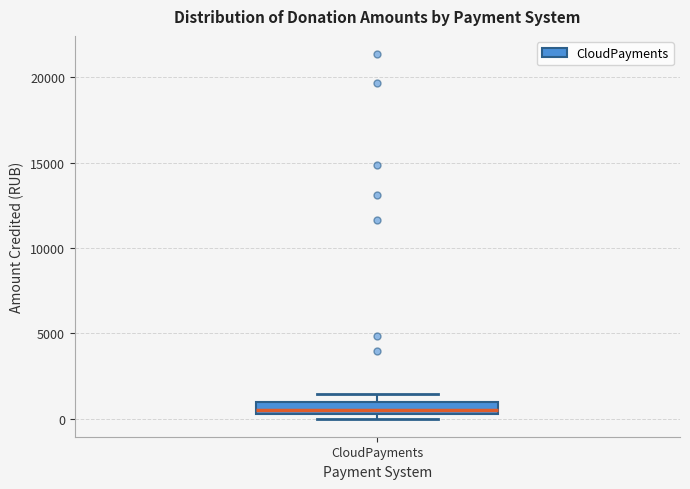

Where is the lower edge of the box for CloudPayments on the y-axis? The values are not printed on the chart, so give them approximately, as read against the axis.

500